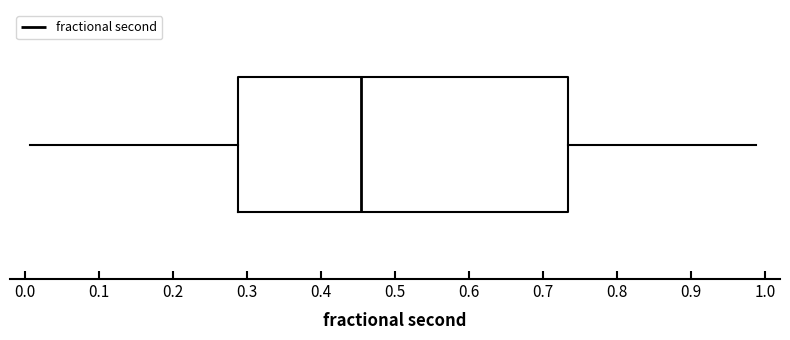

Where is the right edge of the box on the x-axis? The values are not printed on the chart, so give them approximately, as read against the axis.

0.73